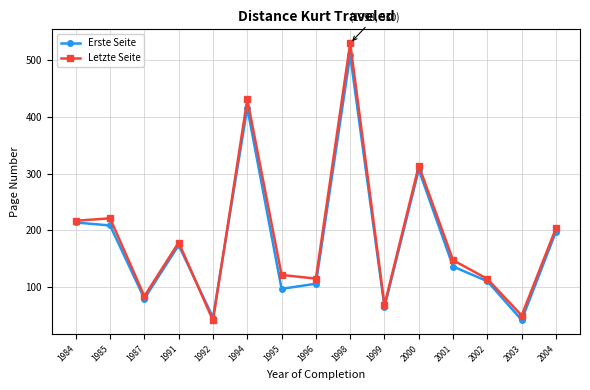

True or false: Erste Seite has more than 0 interior local peaks.

True